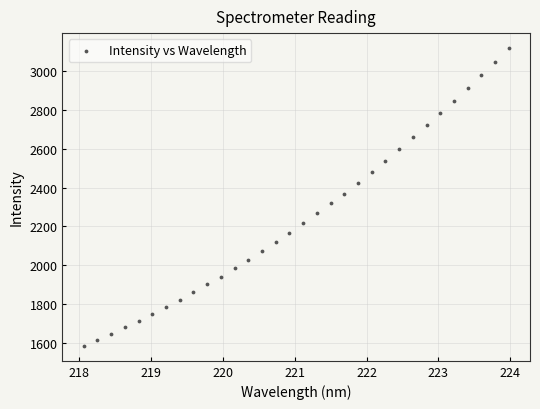

What is the range of Y values (max minus min)?

1536.9